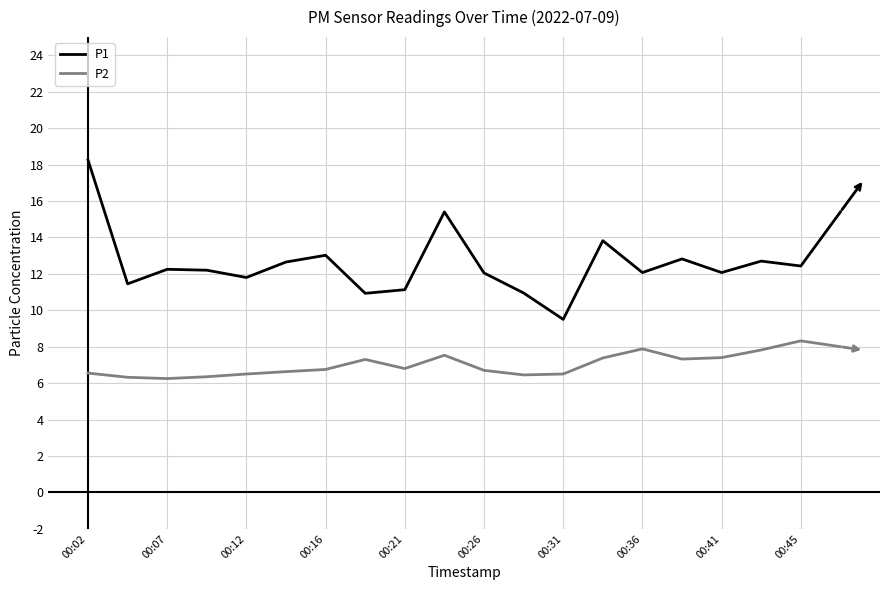

What is the difference between the maximum and minimum values in the P2 series?

2.1